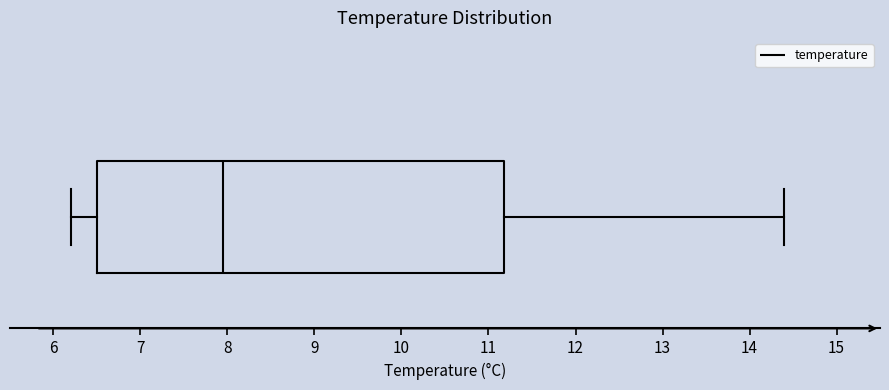

Transcribe this box plot: give where the median line is, the range the box spans, and where the two whiskers end, as read against the x-axis. The values are not printed on the chart, so give them approximately, as read against the axis.

median 8.0, box 6.5 to 11.2, whiskers 6.2 to 14.4